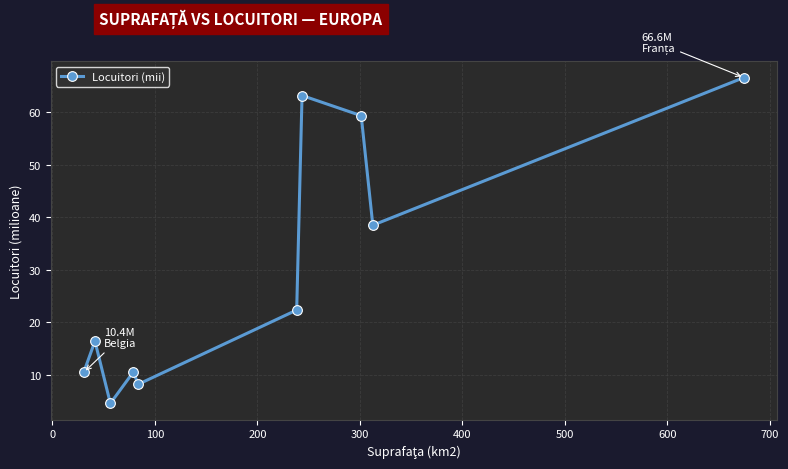

How many interior local valleys (lower than both neighbors) does the data have?

3